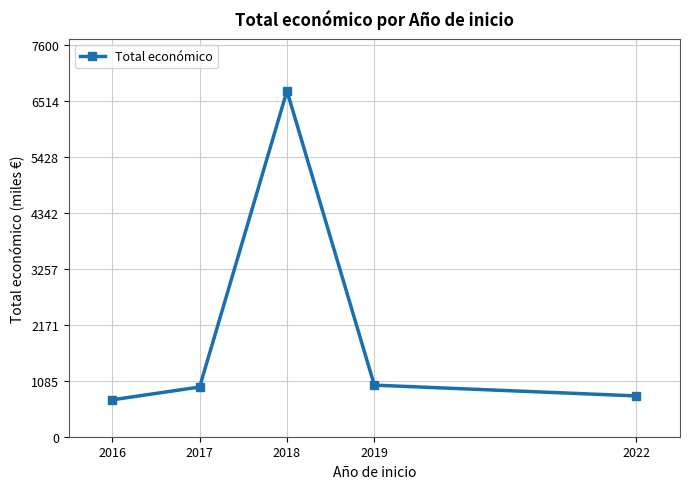

At which category does the chart reach its peak across all series?

2018